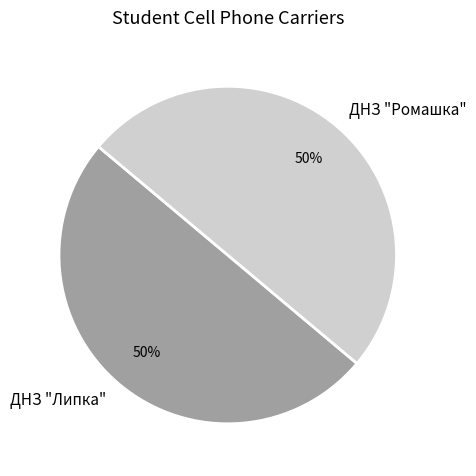

What is the ratio of the value at ДНЗ "Ромашка" to the value at ДНЗ "Липка"?

1.0